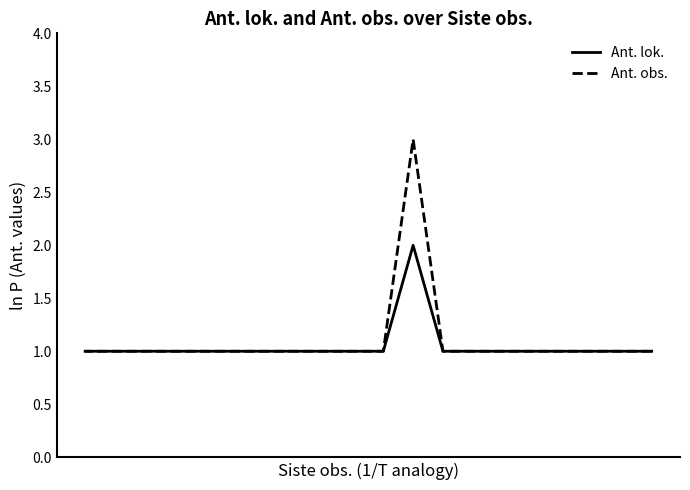

What is the lowest value of the Ant. obs. series?

1